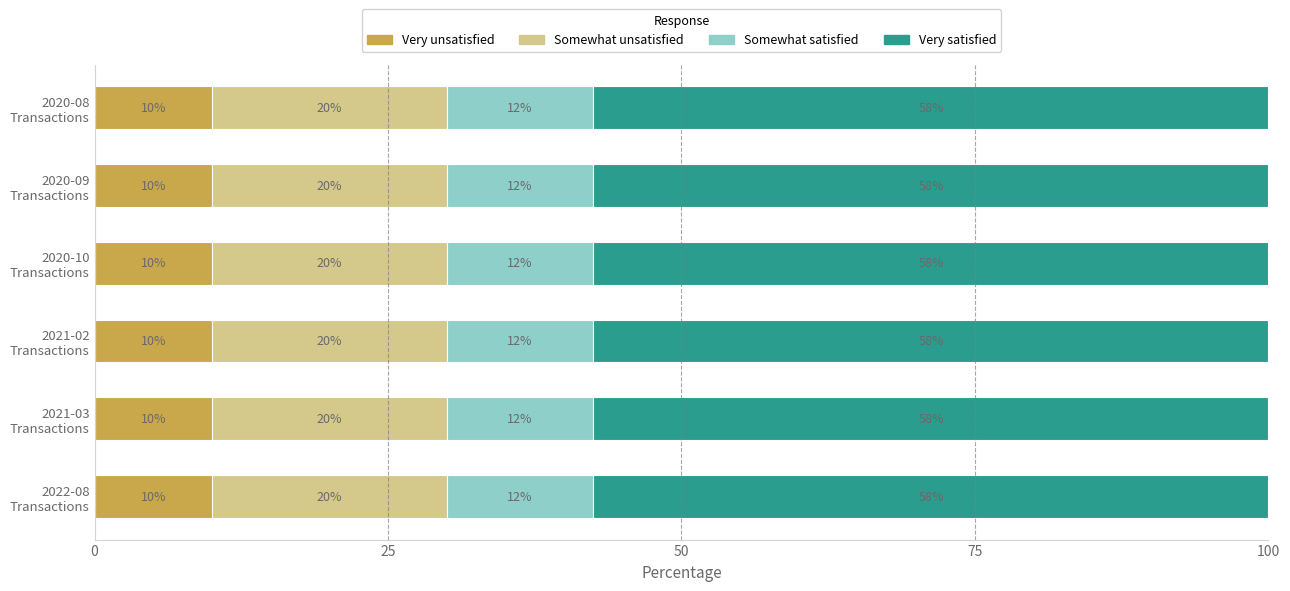

What are all the series names shown in the legend?

Very unsatisfied, Somewhat unsatisfied, Somewhat satisfied, Very satisfied